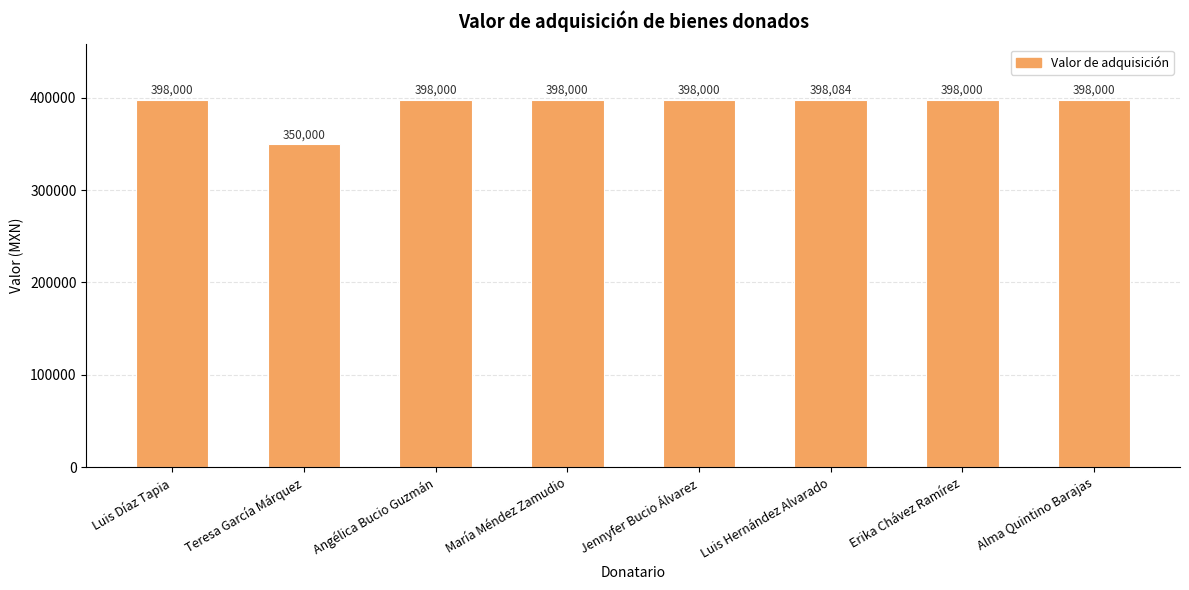

What is the label of the 7th bar from the left?

Erika Chávez Ramírez